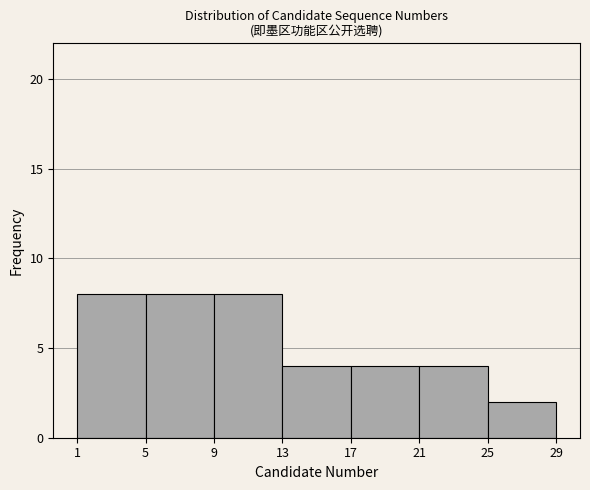

How tall is the bar that spans 9 to 13 on the x-axis? The values are not printed on the chart, so give them approximately, as read against the axis.

8